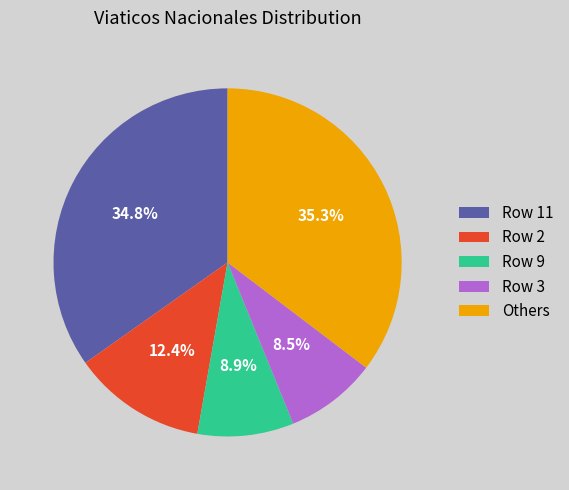

Does Others represent more than half of the total?

No